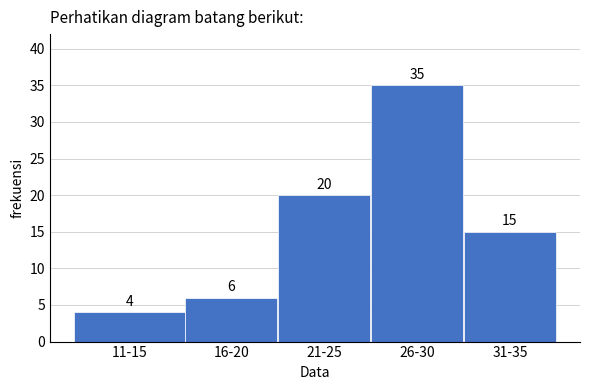

Reading right to left, transcribe all the data shown in this chart.

15	35	20	6	4